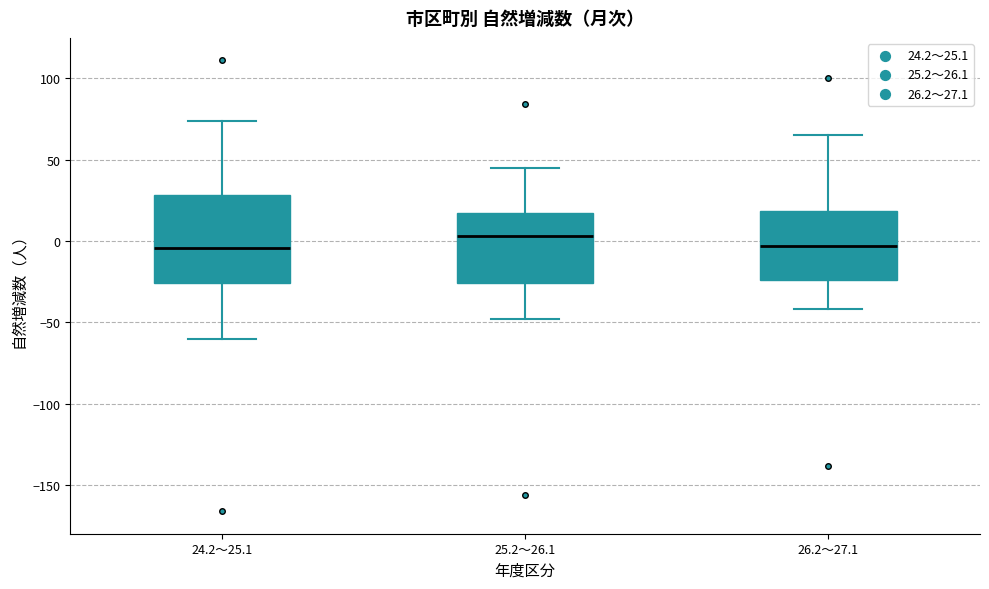

Comparing the boxes themselves (not the whiskers), which one is the tallest?

24.2～25.1